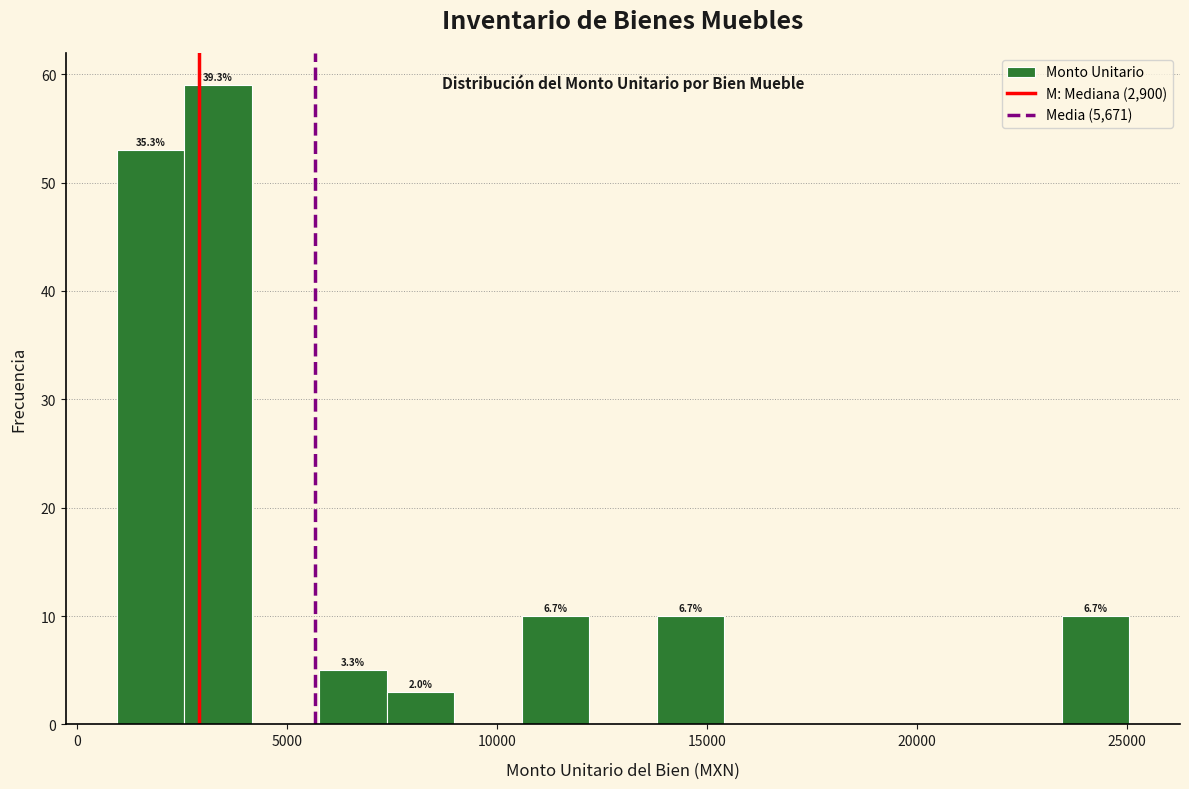

Read against the x-axis, roughly where is the centre of the tallest bar?

3500